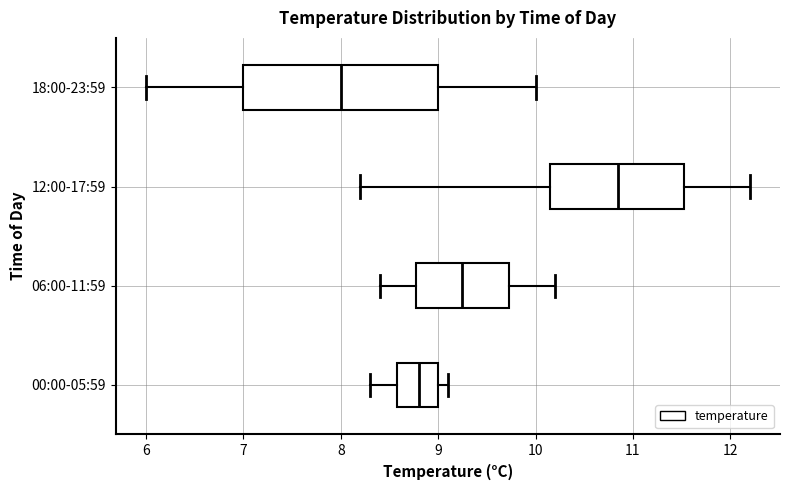

Comparing the boxes themselves (not the whiskers), which one is the widest?

18:00-23:59